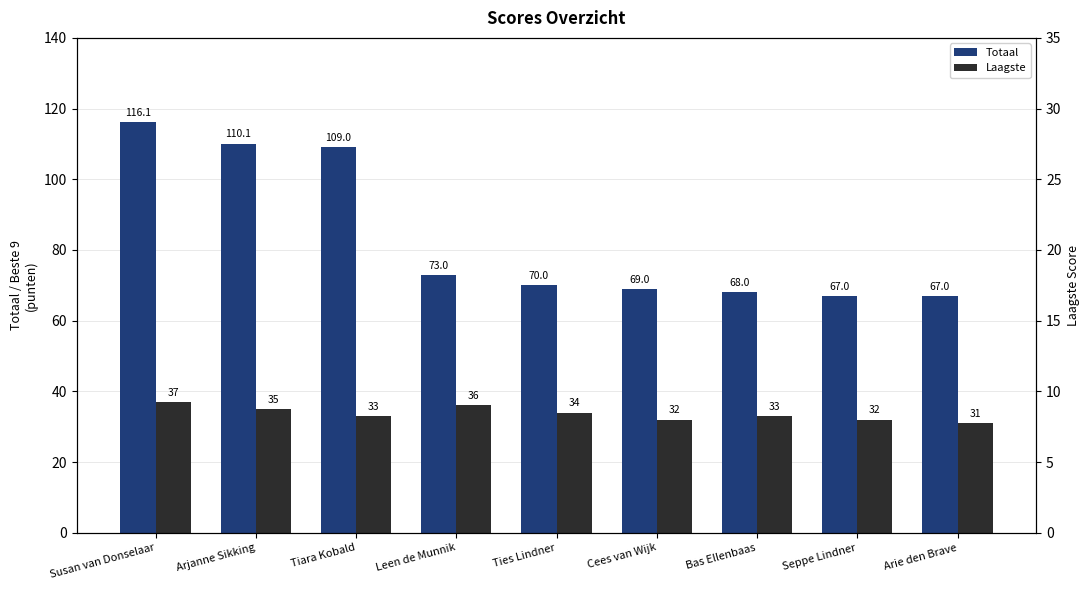

Which label corresponds to the largest value in the chart?

Susan van Donselaar